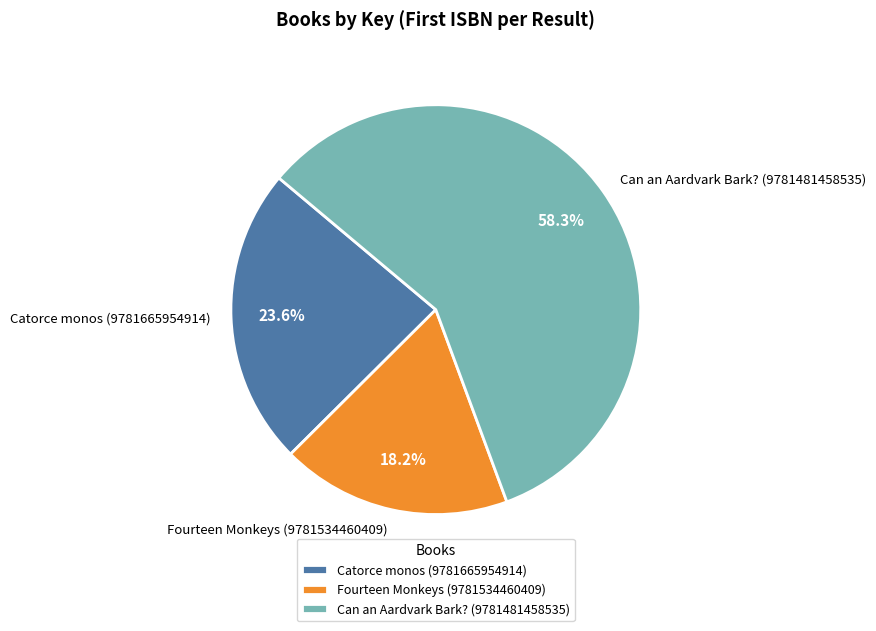

Is it true that Can an Aardvark Bark? (9781481458535) is 70% of the pie?

False